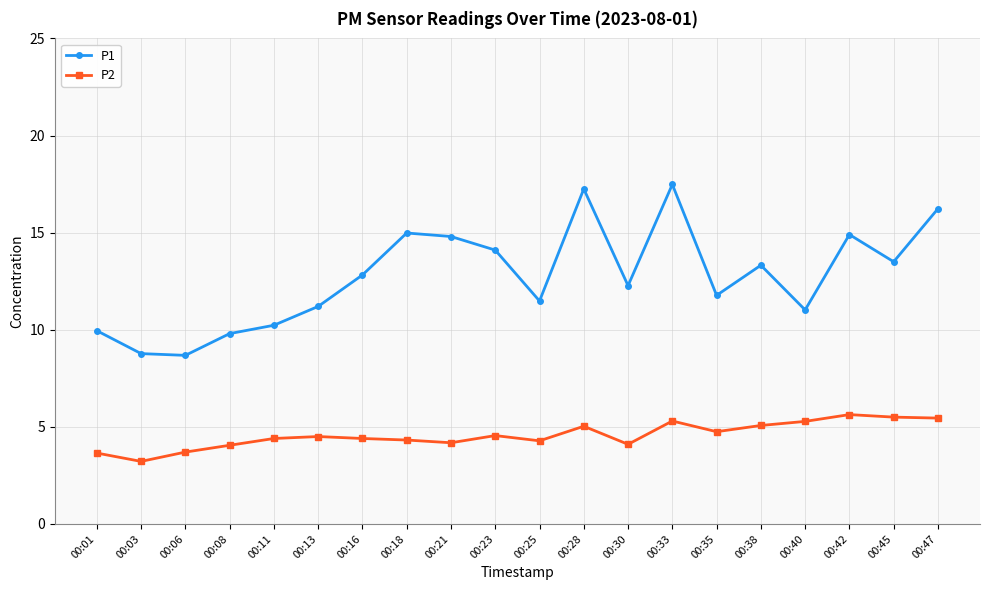

What is the total value across all series at 00:47?

21.7